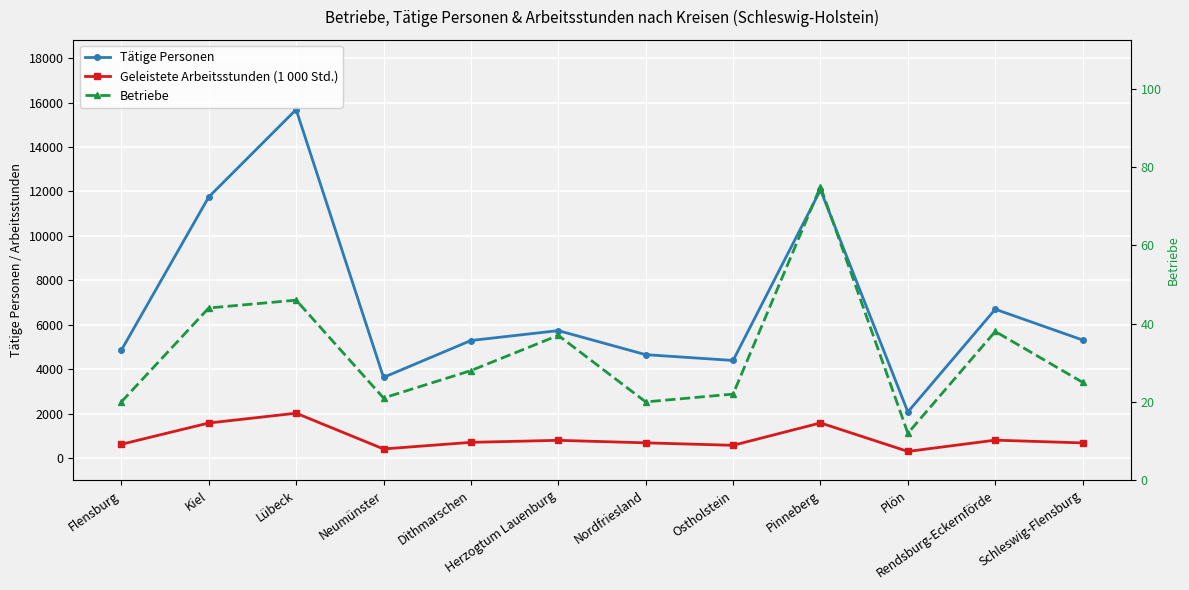

True or false: Tätige Personen and Betriebe intersect in this chart.

False